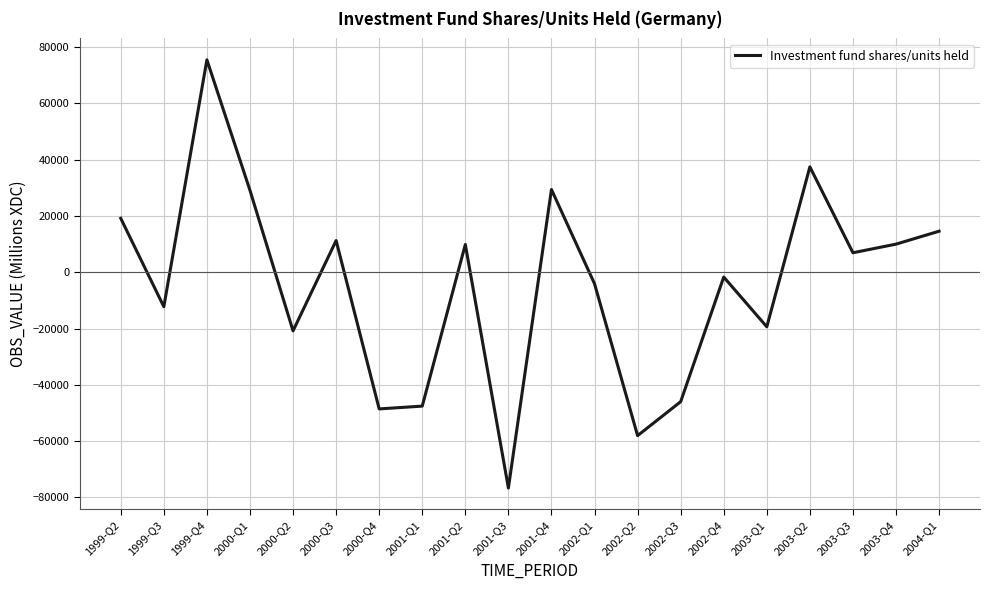

What is the approximate value at 2001-Q2, to the nearest 10?

9850